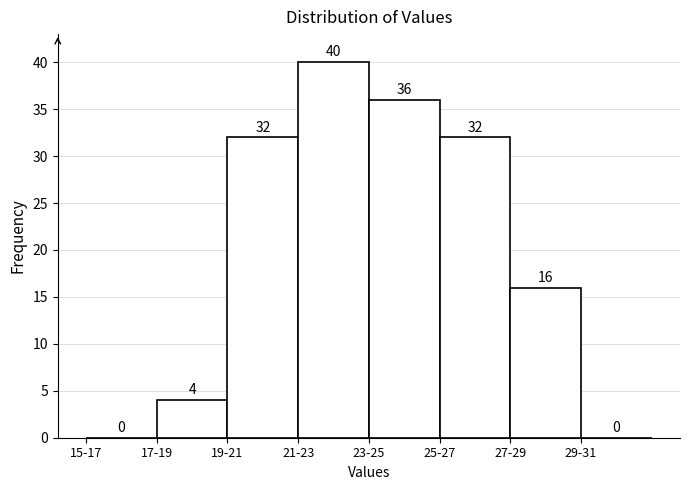

Reading left to right, extract all data points from this chart.

15-17=0	17-19=4	19-21=32	21-23=40	23-25=36	25-27=32	27-29=16	29-31=0